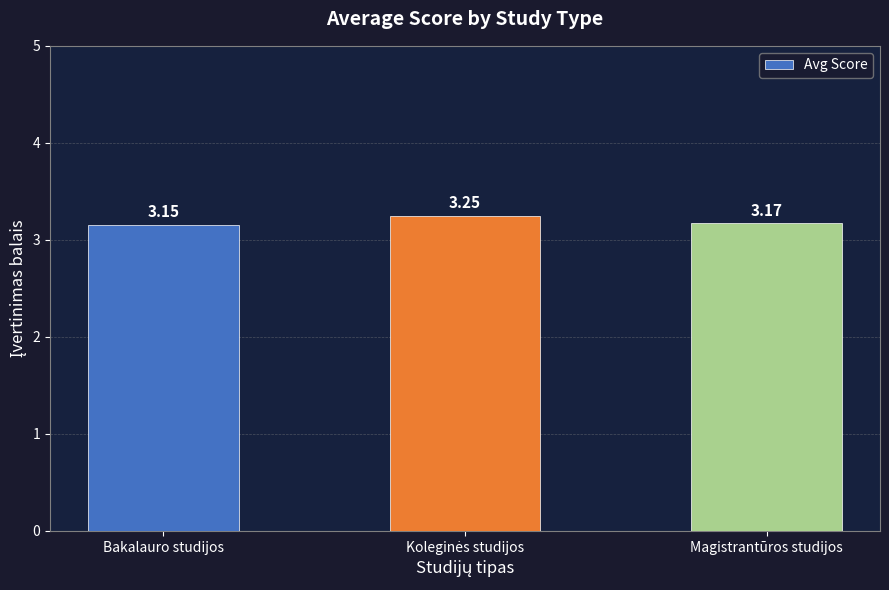

True or false: the data shows 5.1 at Bakalauro studijos.

False